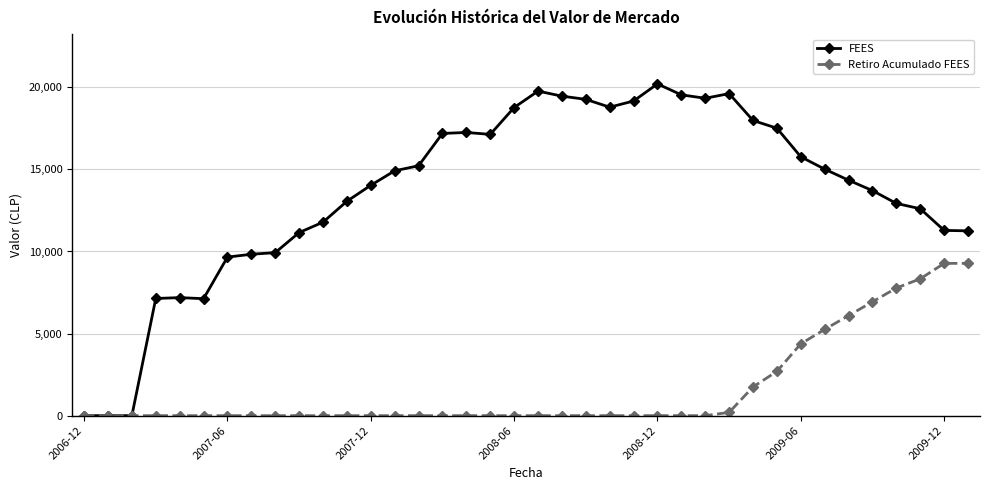

True or false: FEES has more than 1 interior local peaks.

True